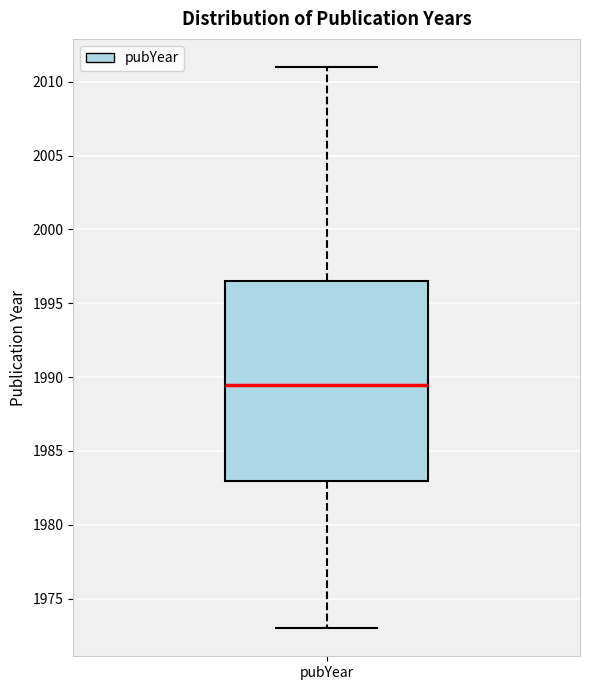

Transcribe this box plot: give where the median line is, the range the box spans, and where the two whiskers end, as read against the y-axis. The values are not printed on the chart, so give them approximately, as read against the axis.

median 1989.5, box 1983.0 to 1996.5, whiskers 1973.0 to 2011.0